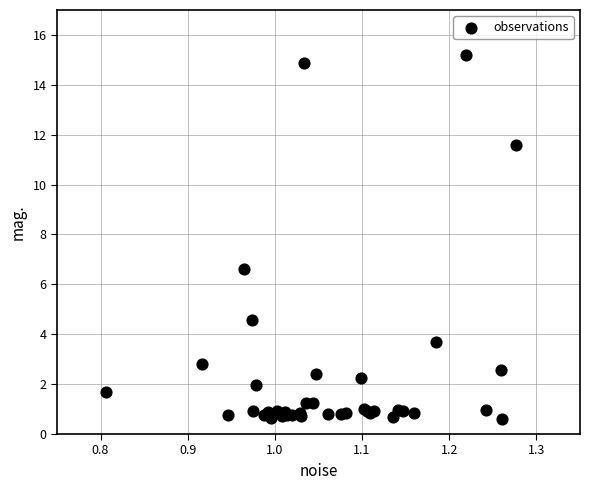

What Y value in the scatter plot is closest to 7?

6.6